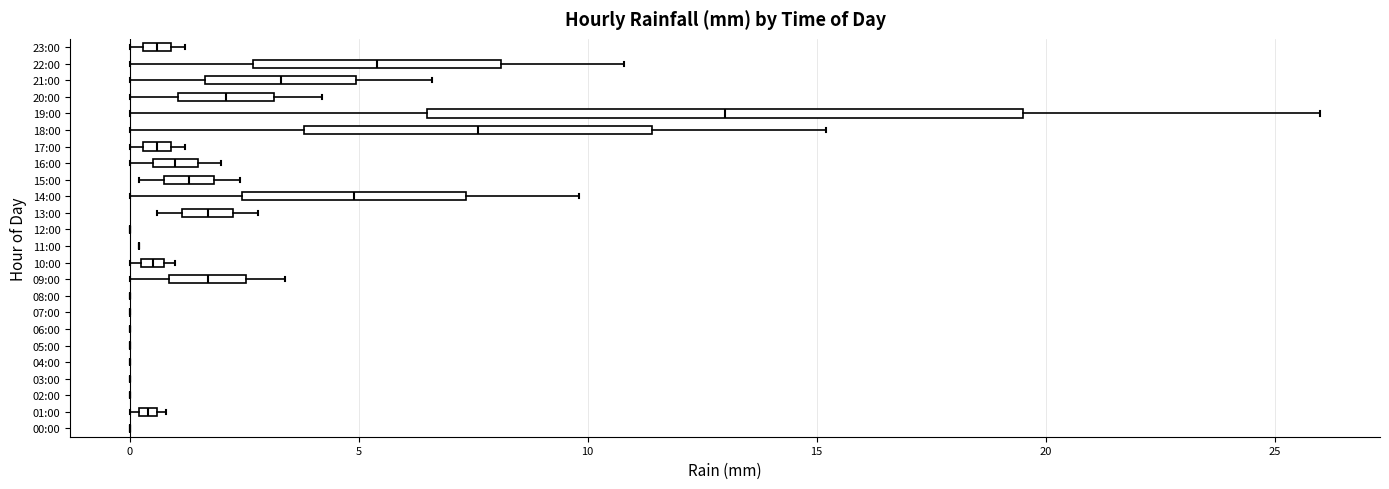

Where does the right whisker of the box for 22:00 end on the x-axis? The values are not printed on the chart, so give them approximately, as read against the axis.

11.0